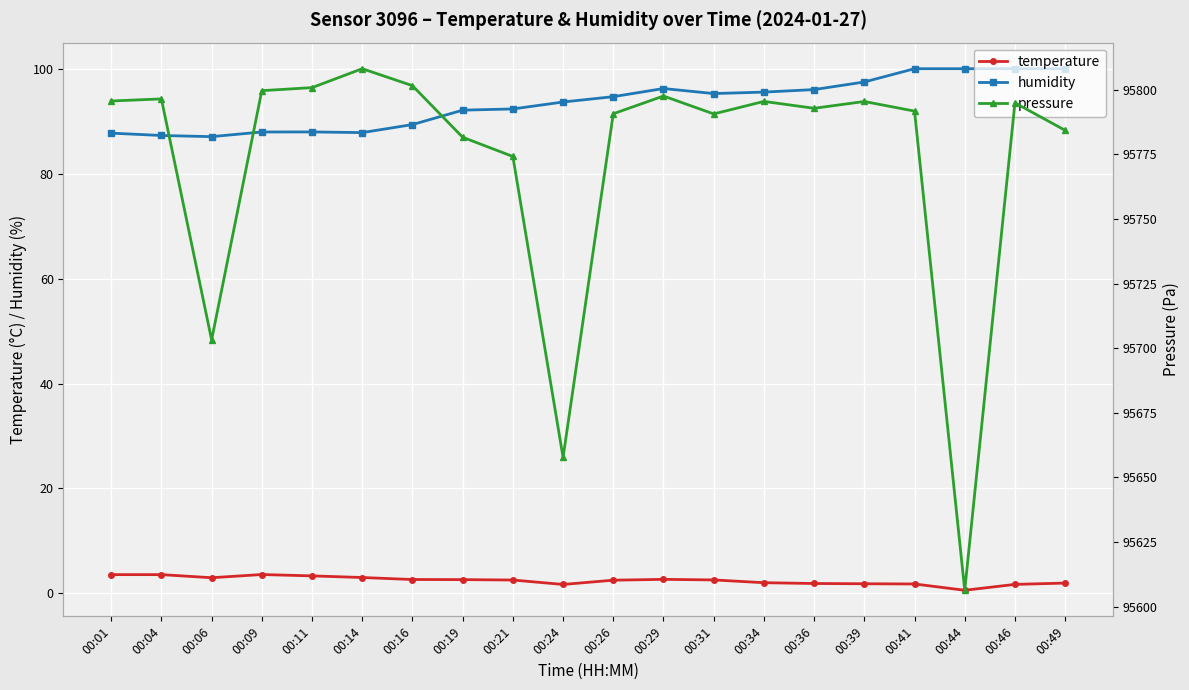

How many distinct data groups are displayed?

3